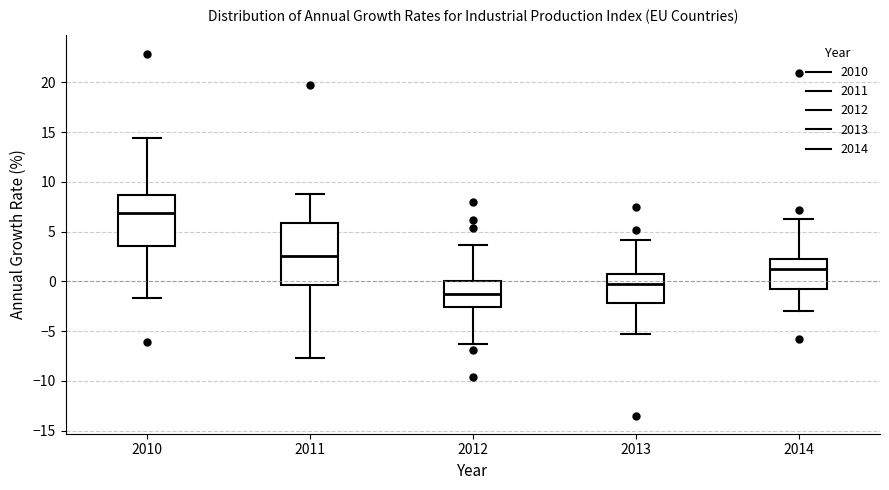

Where is the lower edge of the box at x = 2014 on the y-axis? The values are not printed on the chart, so give them approximately, as read against the axis.

-1.0